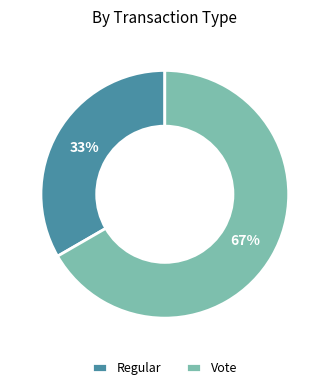

Which slice represents more than half of the pie?

Vote